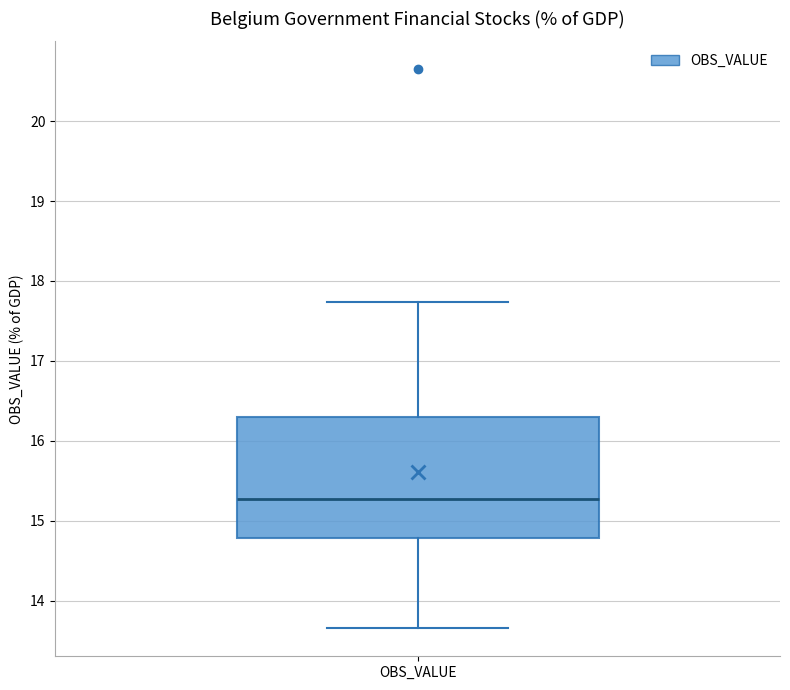

Where is the lower edge of the box for OBS_VALUE on the y-axis? The values are not printed on the chart, so give them approximately, as read against the axis.

14.8